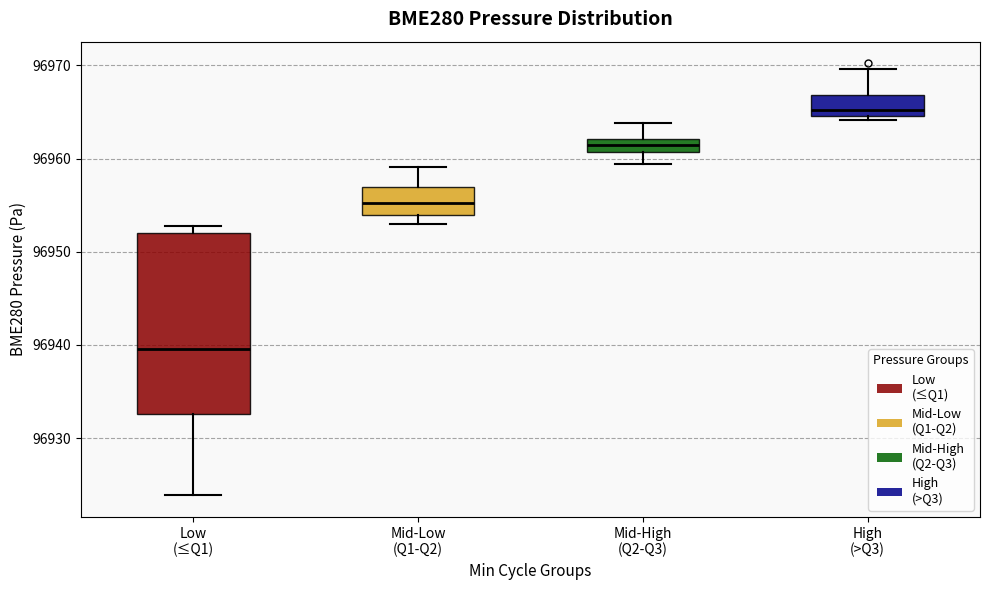

Where is the upper edge of the box for Low (≤Q1) on the y-axis? The values are not printed on the chart, so give them approximately, as read against the axis.

96952